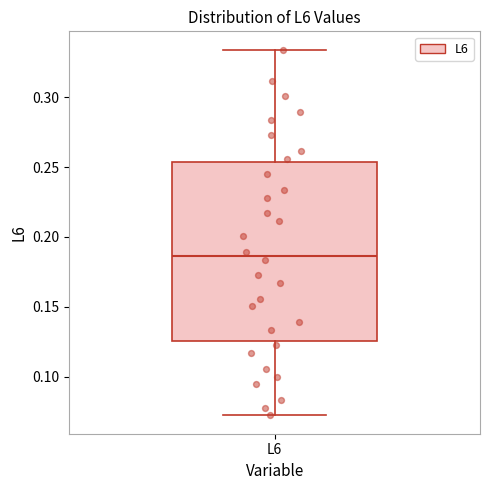

Where does the lower whisker of the box for L6 end on the y-axis? The values are not printed on the chart, so give them approximately, as read against the axis.

0.070